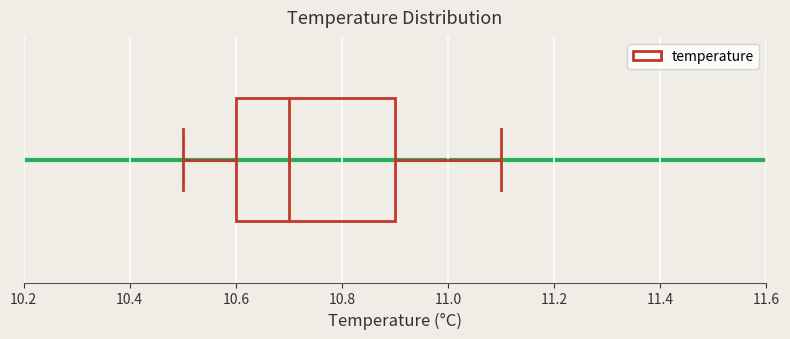

Transcribe this box plot: give where the median line is, the range the box spans, and where the two whiskers end, as read against the x-axis. The values are not printed on the chart, so give them approximately, as read against the axis.

median 10.7, box 10.6 to 10.9, whiskers 10.5 to 11.1